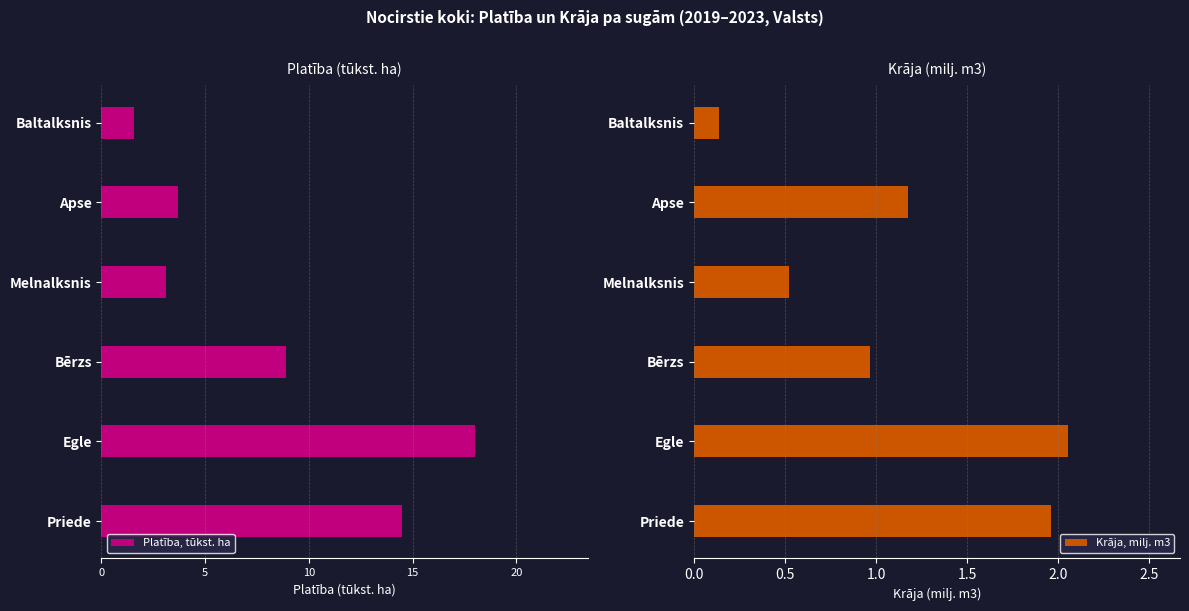

At which label does Krāja, milj. m3 reach its peak?

Egle